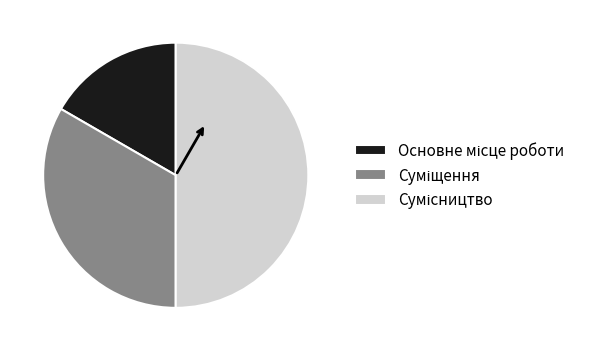

What is the change in value from Суміщення to Сумісництво?

+1